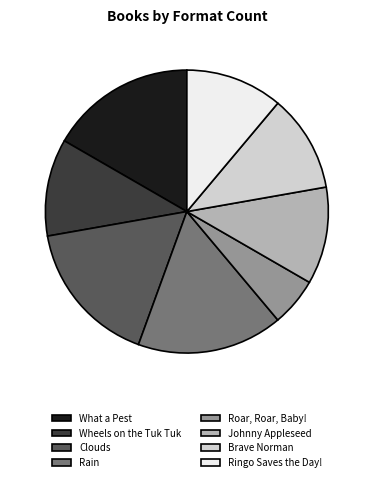

Is it true that Ringo Saves the Day! is 11% of the pie?

True